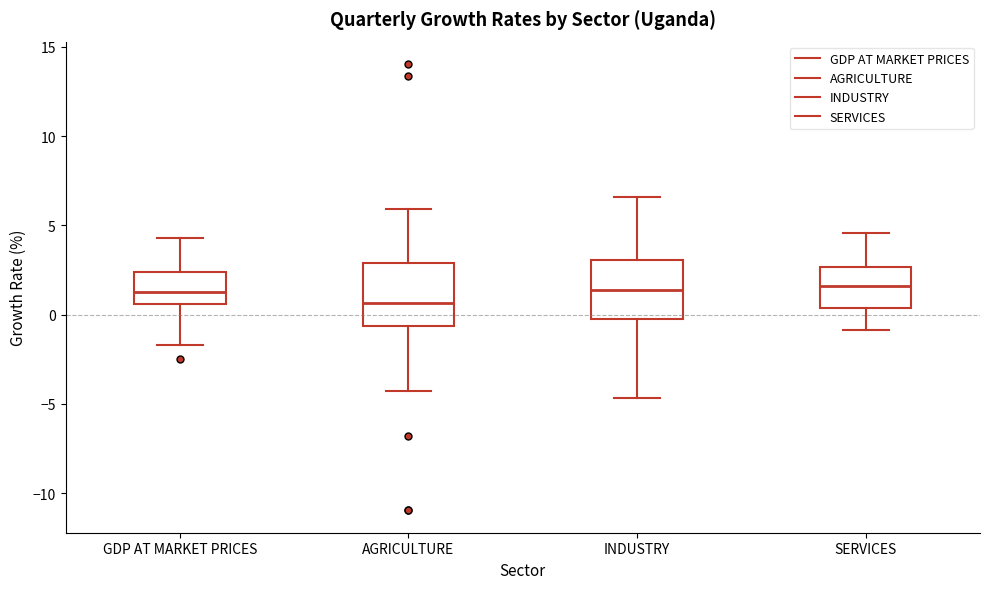

Which box's median line is the lowest?

AGRICULTURE